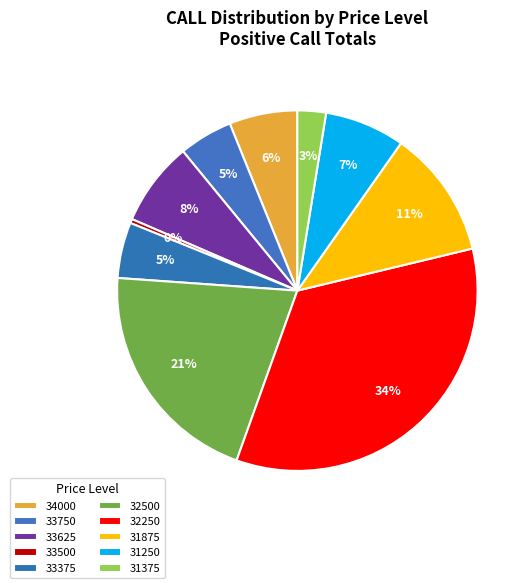

Count the number of slices in the pie.

10